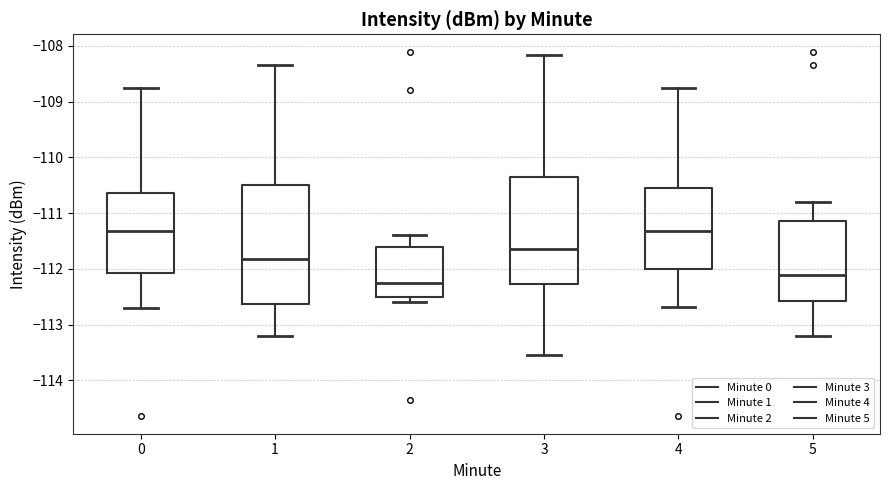

Reading left to right, read every box against the y-axis: the position of its median line, the range the box covers, and the ends of its whiskers. The values are not printed on the chart, so give them approximately, as read against the axis.

0: median -111.3, box -112.1 to -110.6, whiskers -112.7 to -108.7
1: median -111.8, box -112.6 to -110.5, whiskers -113.2 to -108.3
2: median -112.2, box -112.5 to -111.6, whiskers -112.6 to -111.4
3: median -111.6, box -112.3 to -110.3, whiskers -113.5 to -108.2
4: median -111.3, box -112.0 to -110.6, whiskers -112.7 to -108.7
5: median -112.1, box -112.6 to -111.1, whiskers -113.2 to -110.8